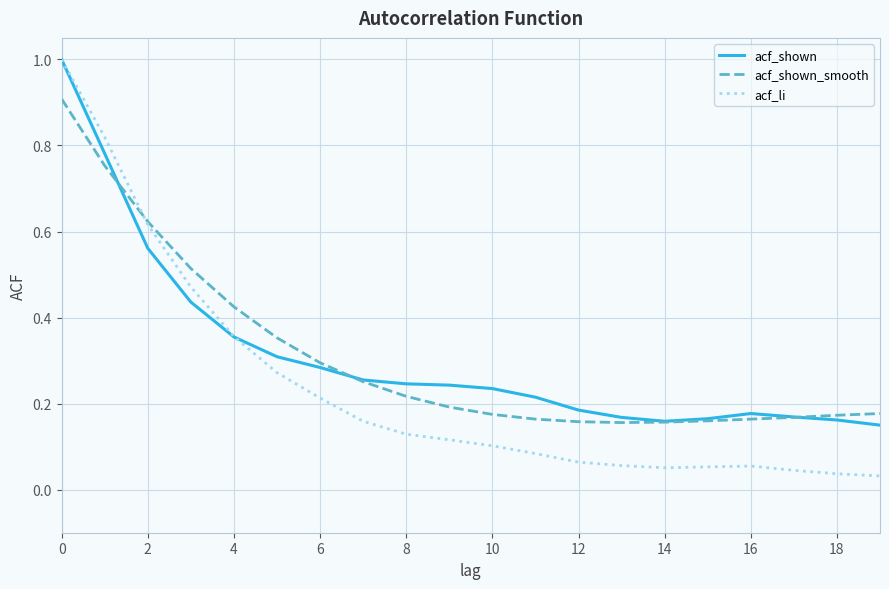

True or false: acf_li and acf_shown_smooth cross at least once.

True